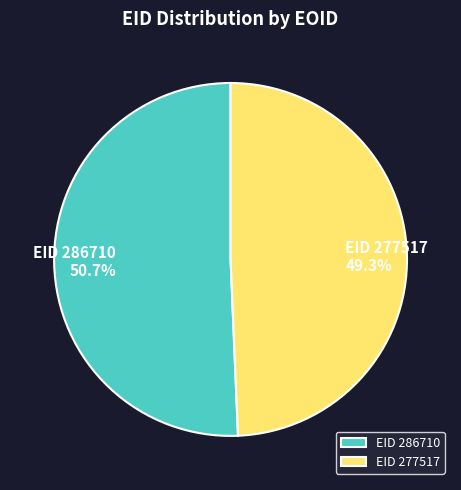

Between EID 286710 and EID 277517, which is larger?

EID 286710